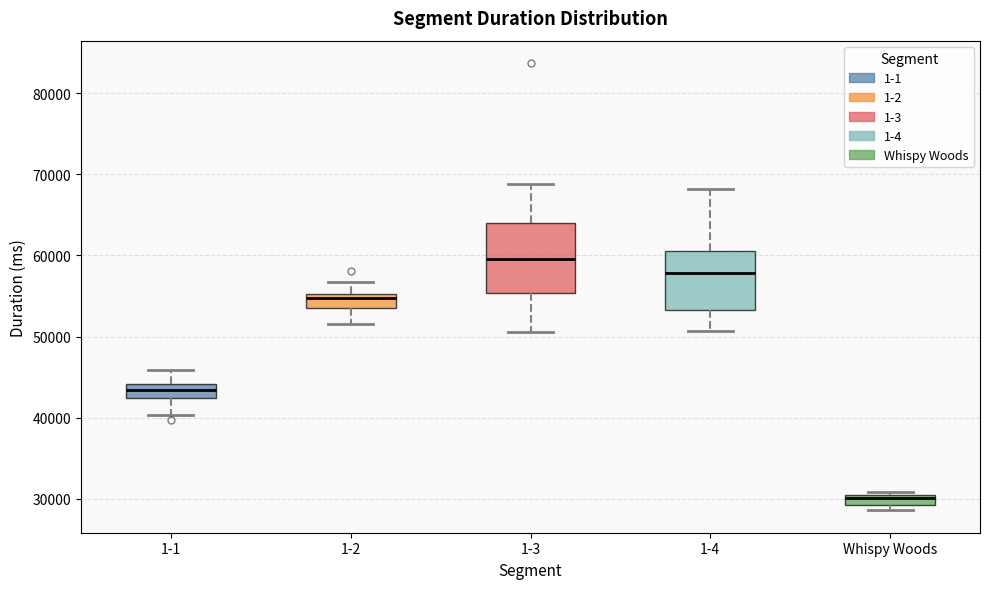

Where is the lower edge of the box for 1-4 on the y-axis? The values are not printed on the chart, so give them approximately, as read against the axis.

53000